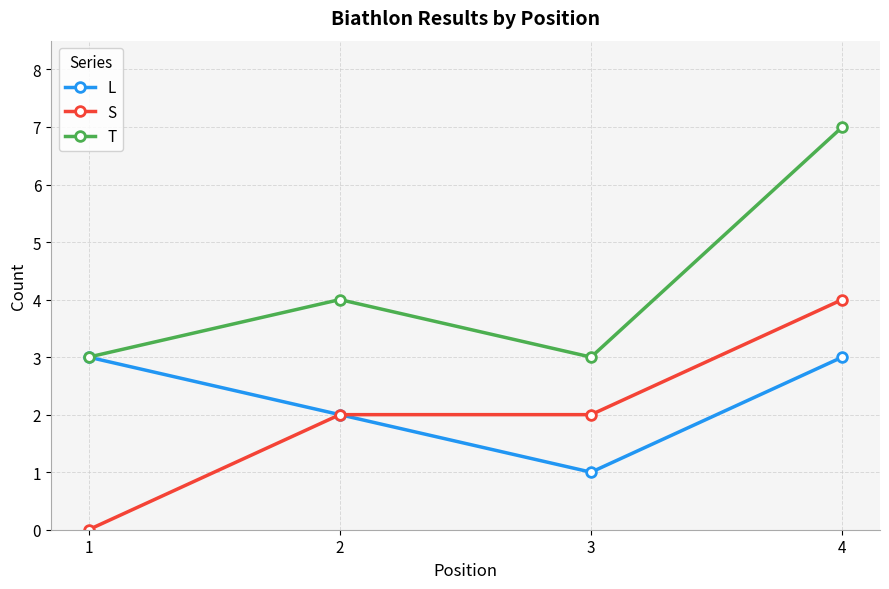

How many lines are shown in the chart?

3